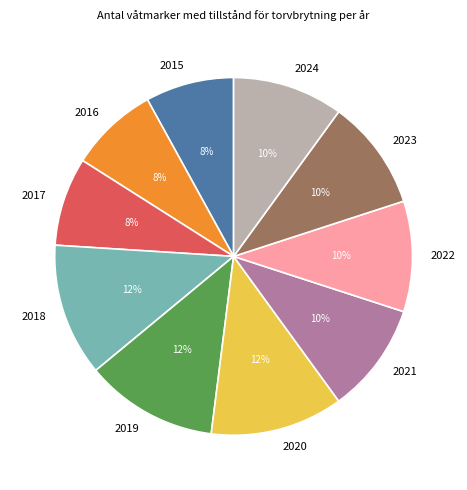

How many segments does this pie chart have?

10